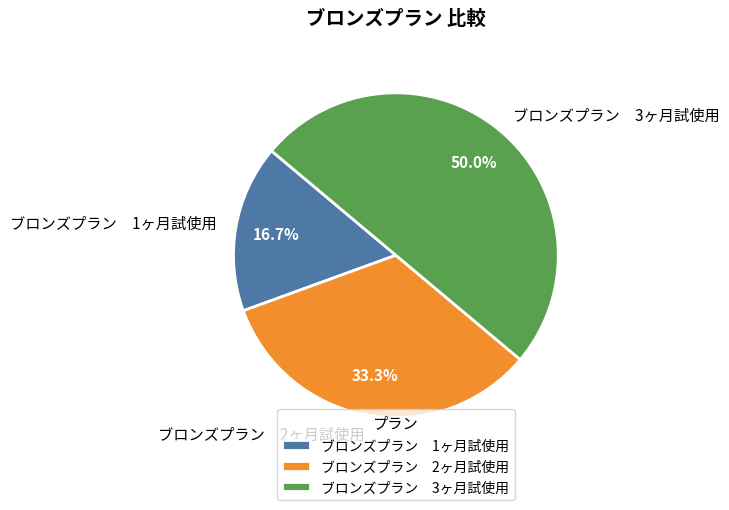

What is the largest slice in the pie chart?

ブロンズプラン 3ヶ月試使用